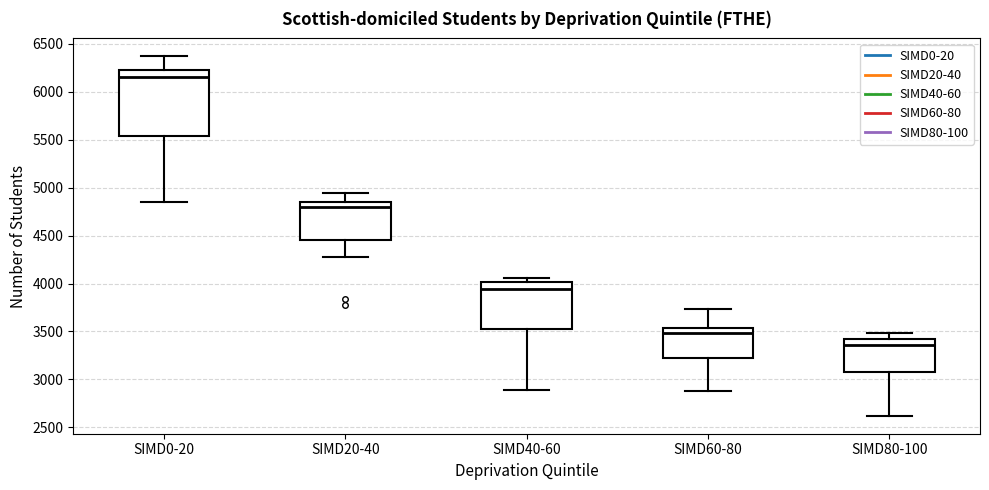

Comparing the boxes themselves (not the whiskers), which one is the tallest?

SIMD0-20